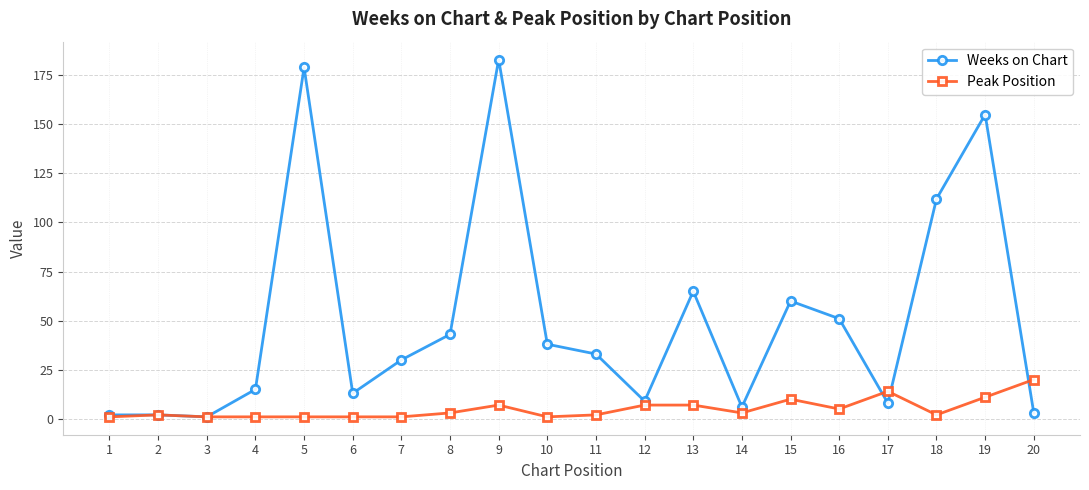

Does the chart display data point markers on the line(s)?

Yes